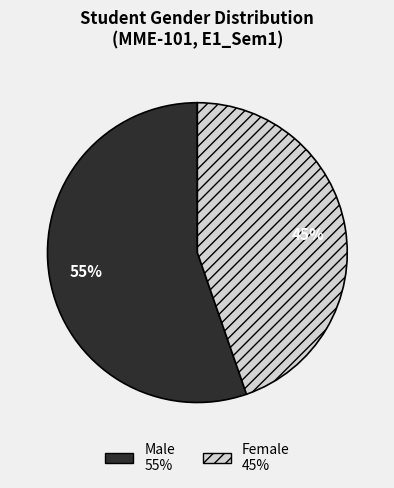

What percentage is the Female slice, to the nearest percent?

45%